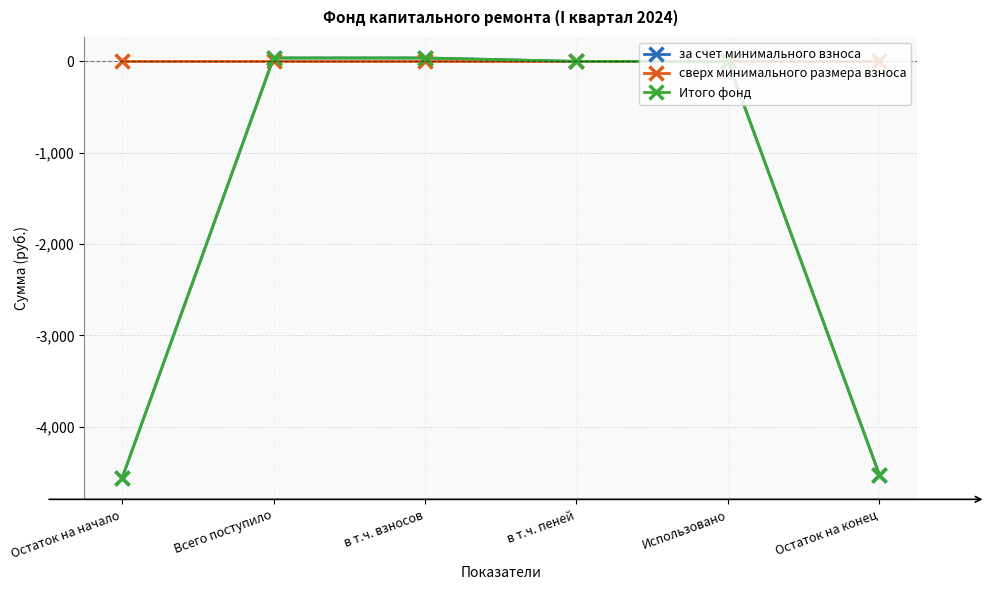

Reading right to left, transcribe all the data shown in this chart.

за счет минимального взноса: -4526.1	0.0	0.0	37.8	37.8	-4564.0
сверх минимального размера взноса: 0.0	0.0	0.0	0.0	0.0	0.0
Итого фонд: -4526.1	0.0	0.0	37.8	37.8	-4564.0